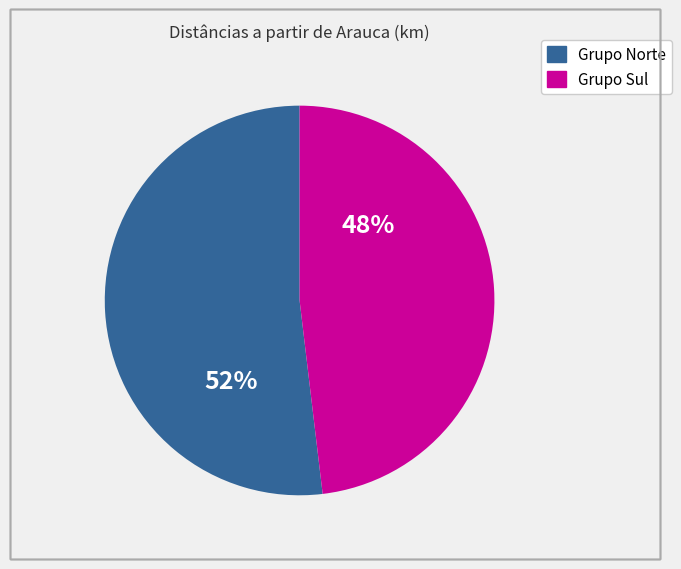

To the nearest percent, what is the average slice percentage?

50%